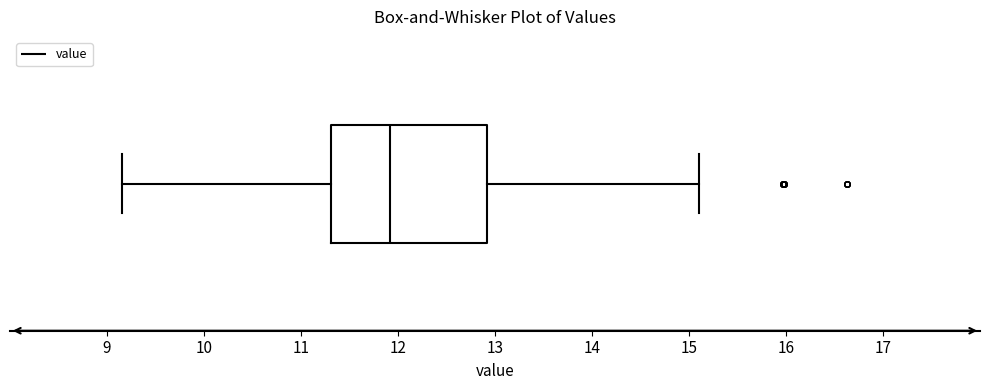

Where is the right edge of the box on the x-axis? The values are not printed on the chart, so give them approximately, as read against the axis.

12.9